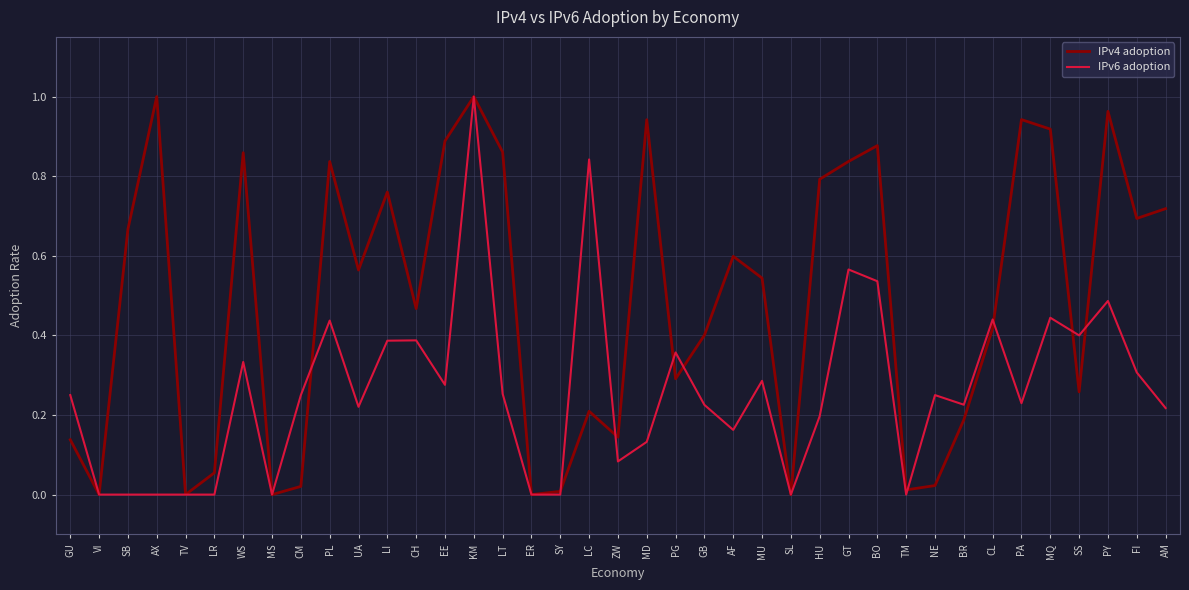

Is this an area chart (filled region under the line)?

No